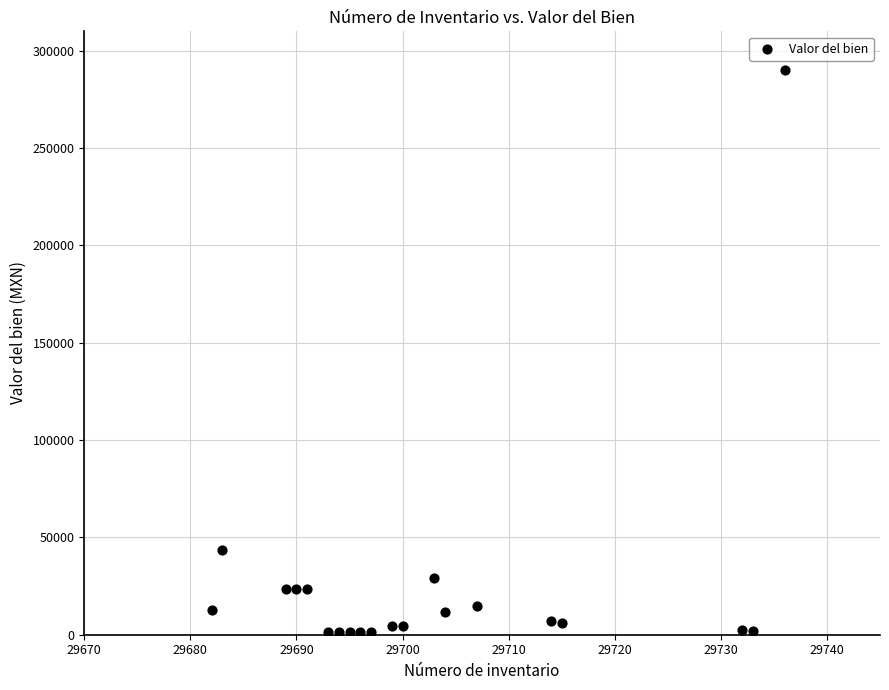

What is the range of Y values (max minus min)?

288782.0